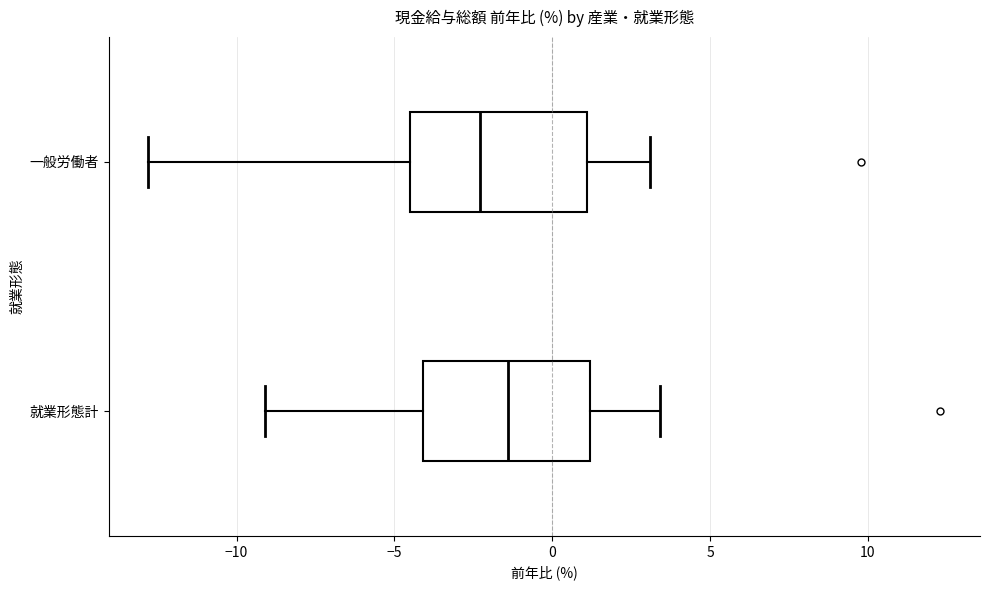

Which box has the furthest to the right median line?

就業形態計